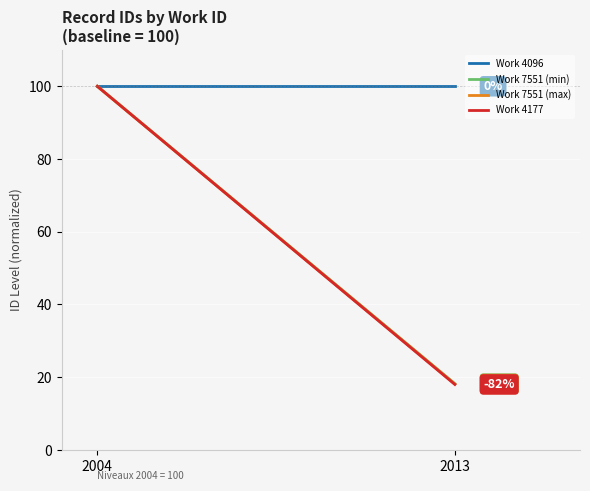

Which series has the widest spread of values?

Work 4177